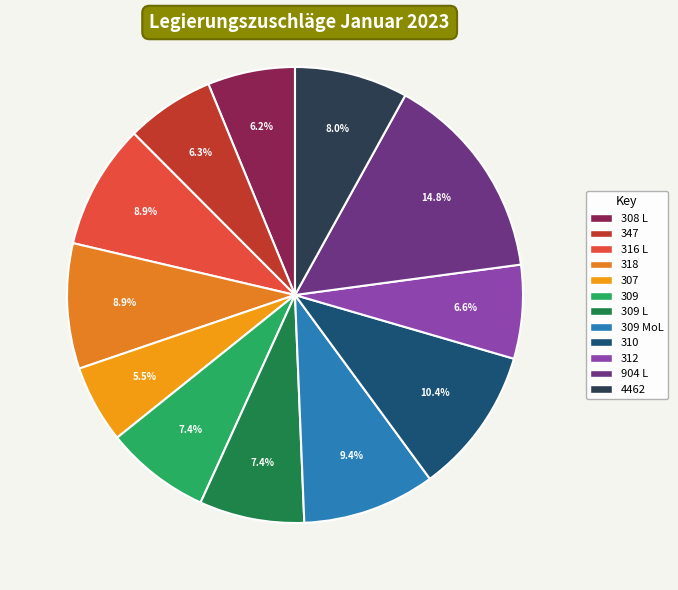

Which category has the smallest portion of the pie?

307